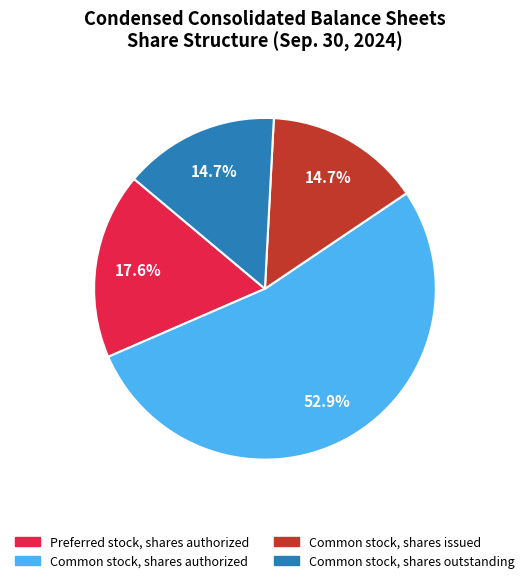

Between Common stock, shares issued and Preferred stock, shares authorized, which is larger?

Preferred stock, shares authorized